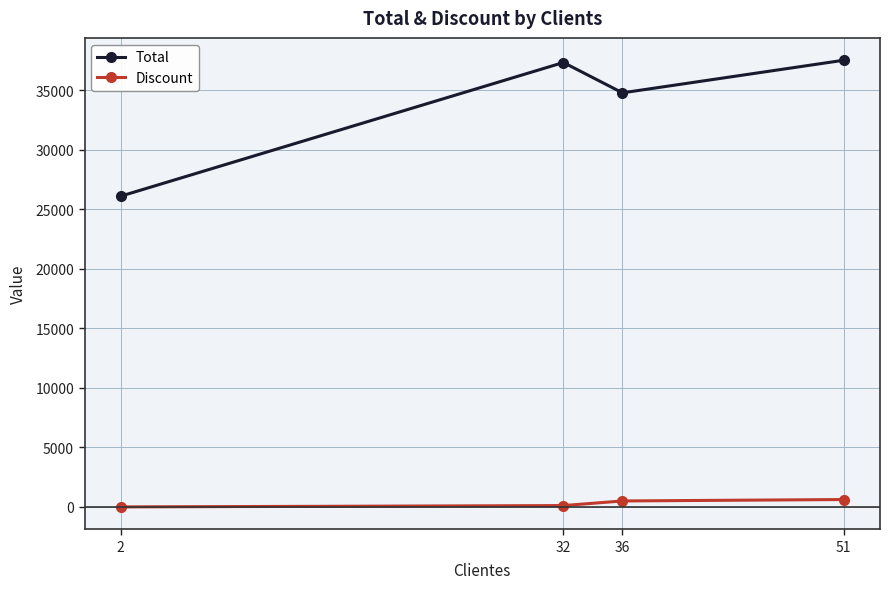

Is the value of Discount at 36 greater than the value of Total at 32?

No